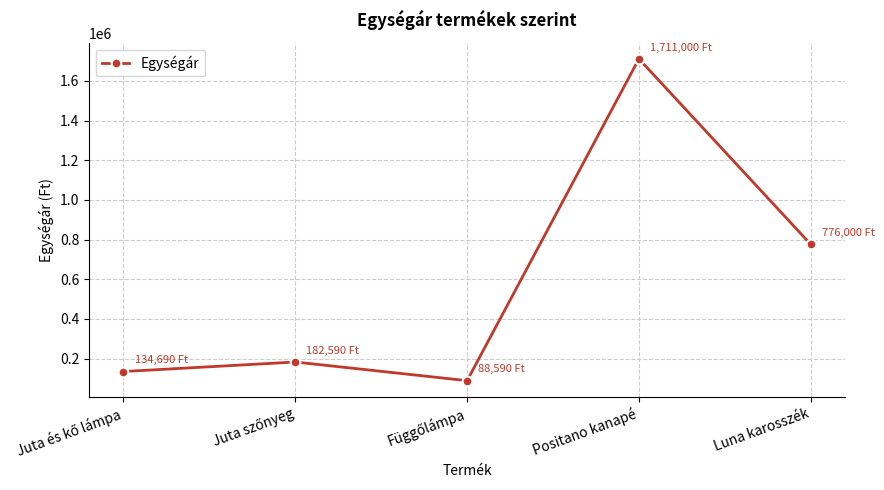

Between Luna karosszék and Positano kanapé, which is larger?

Positano kanapé